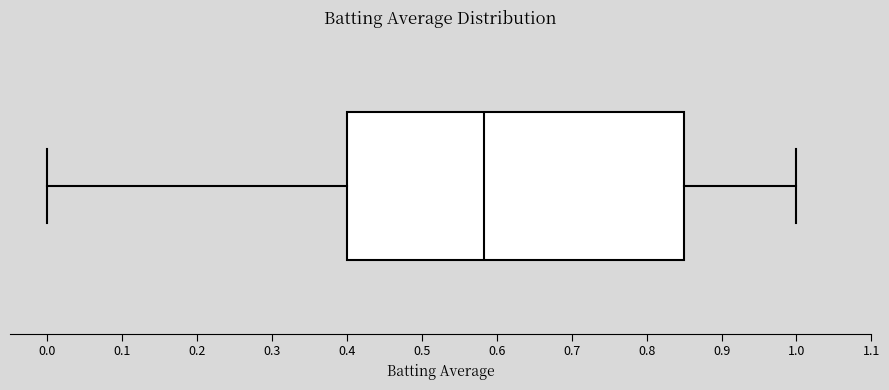

Transcribe this box plot: give where the median line is, the range the box spans, and where the two whiskers end, as read against the x-axis. The values are not printed on the chart, so give them approximately, as read against the axis.

median 0.58, box 0.40 to 0.85, whiskers 0.00 to 1.00